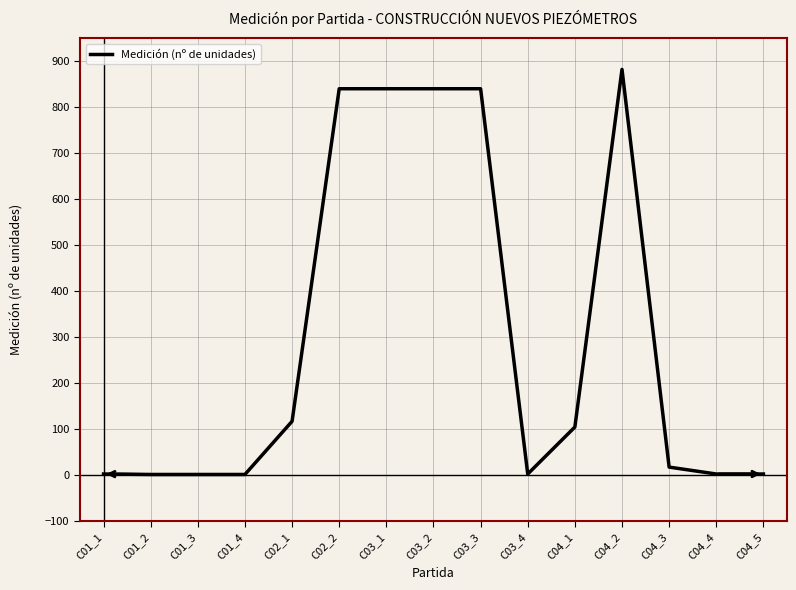

The chart shows a value of 1160.0 at C03_2. True or false?

False